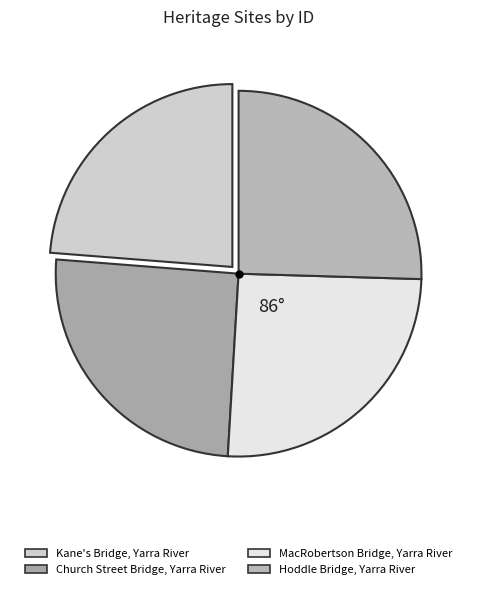

Does Kane's Bridge, Yarra River represent more than half of the total?

No